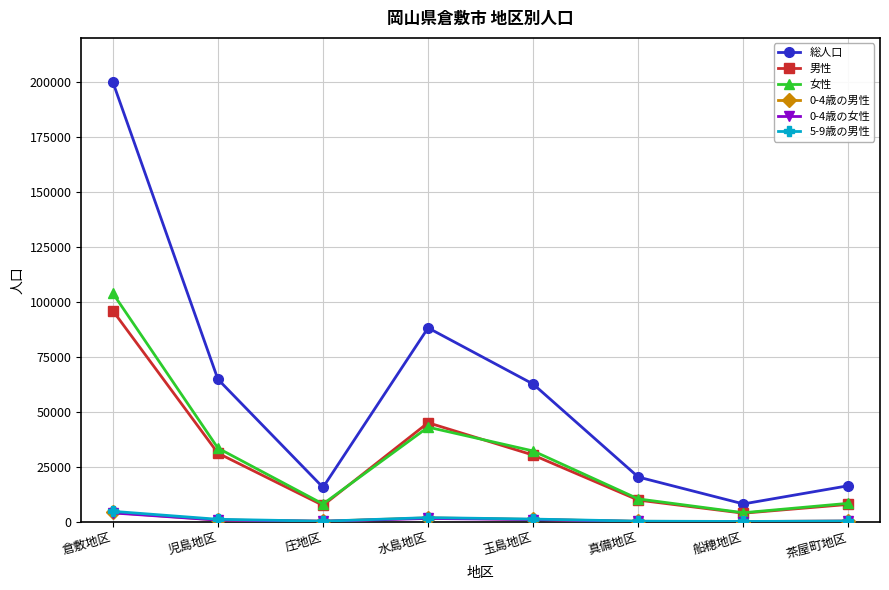

Is it true that 男性 equals 31259 at 児島地区?

True